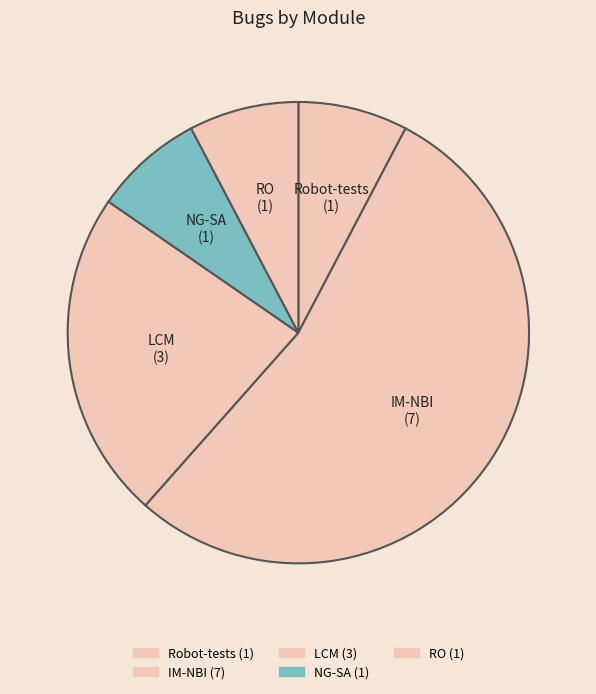

Combined, do RO and IM-NBI account for over 50%?

Yes